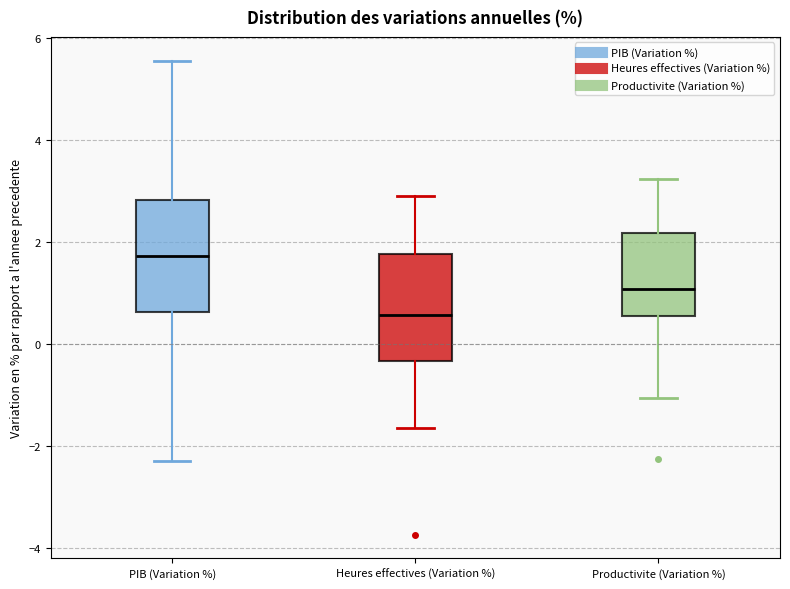

Where does the median line of the box for Productivite (Variation %) sit on the y-axis? The values are not printed on the chart, so give them approximately, as read against the axis.

1.0